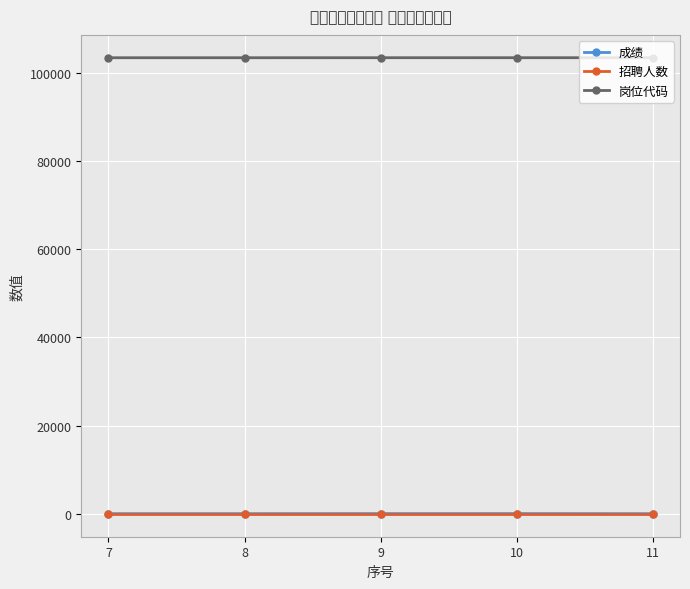

Where does the 岗位代码 series first go above 103413?

10